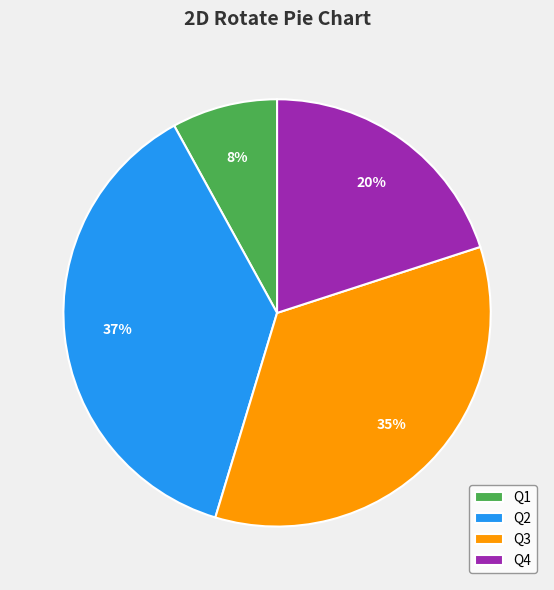

Does Q1 account for over 50% of the chart?

No